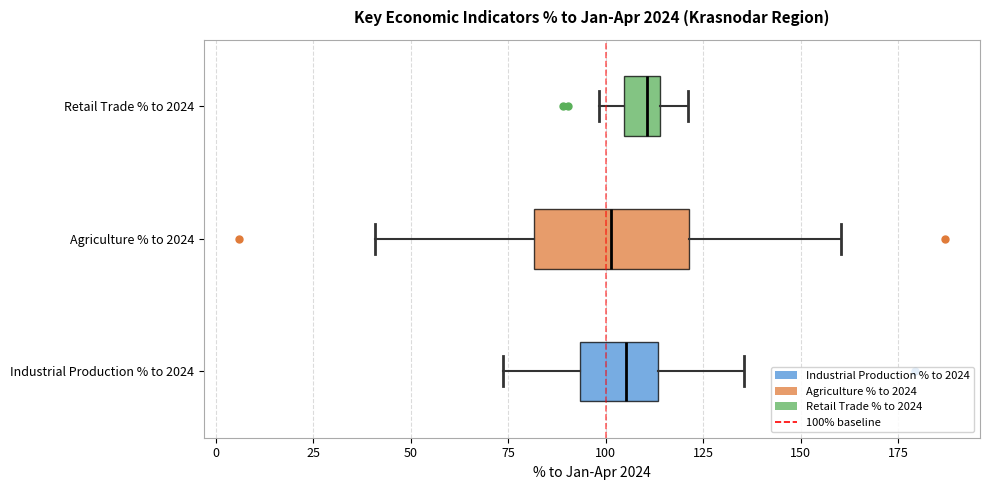

Where is the left edge of the box for Industrial Production % to 2024 on the x-axis? The values are not printed on the chart, so give them approximately, as read against the axis.

95